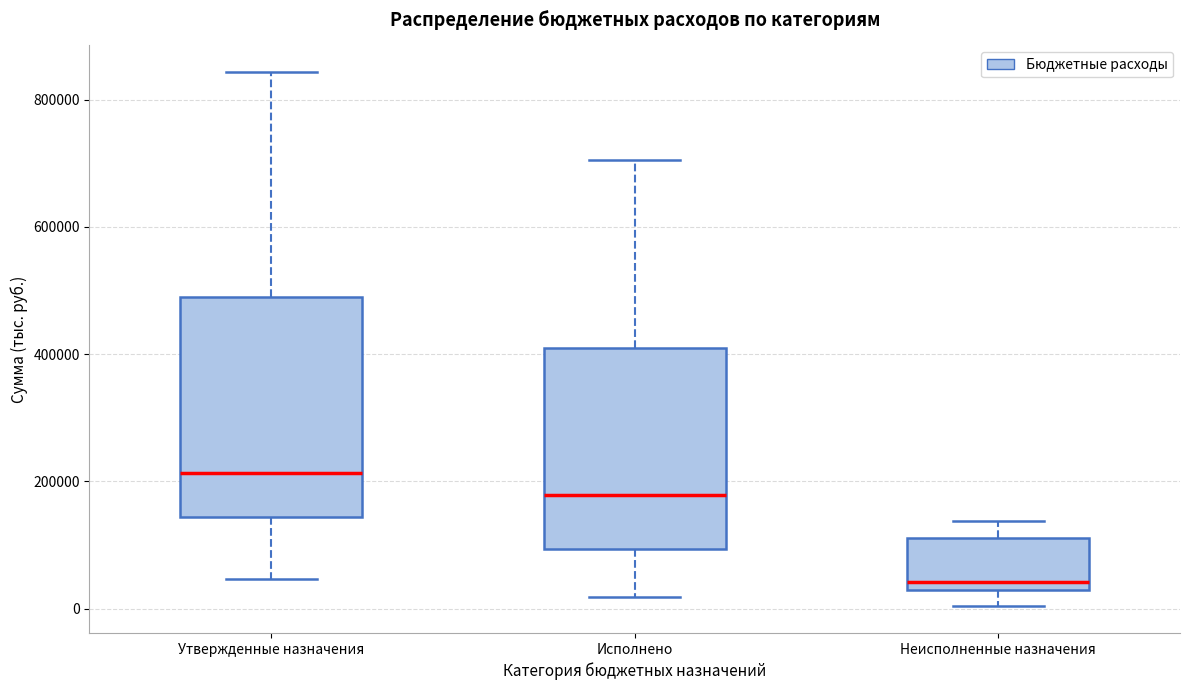

Which box has the lowest median line?

Неисполненные назначения